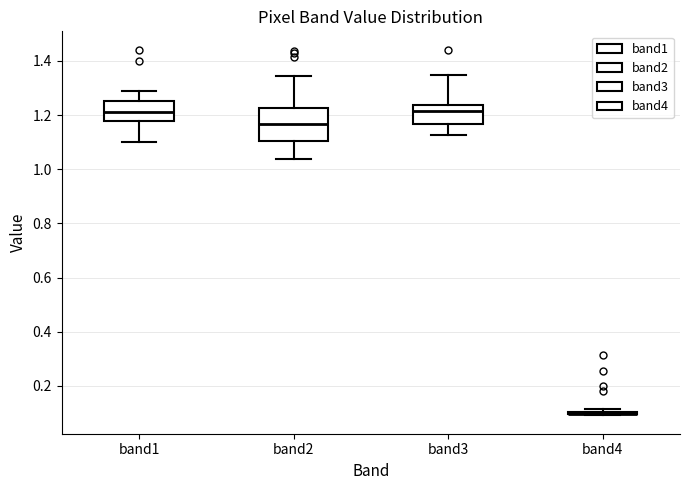

Reading left to right, transcribe this box plot: for each box, give where its median line is, the range the box spans, and where its two whiskers end, as read against the y-axis. The values are not printed on the chart, so give them approximately, as read against the axis.

band1: median 1.22, box 1.18 to 1.26, whiskers 1.10 to 1.28
band2: median 1.16, box 1.10 to 1.22, whiskers 1.04 to 1.34
band3: median 1.22, box 1.16 to 1.24, whiskers 1.12 to 1.34
band4: box collapsed to a line at 0.10, whiskers 0.10 to 0.12